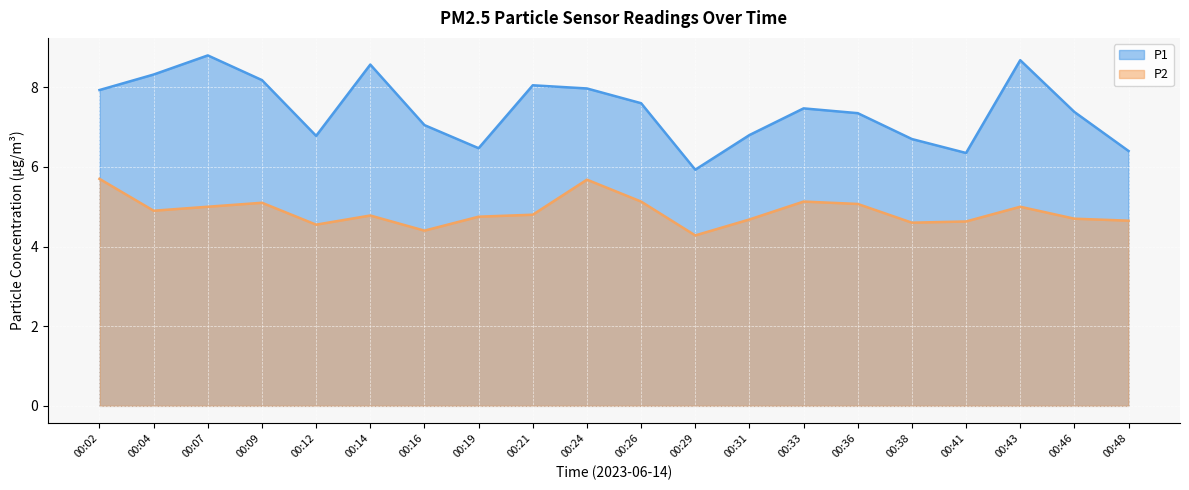

Rank the series by their maximum value, from highest to lowest.

P1, P2